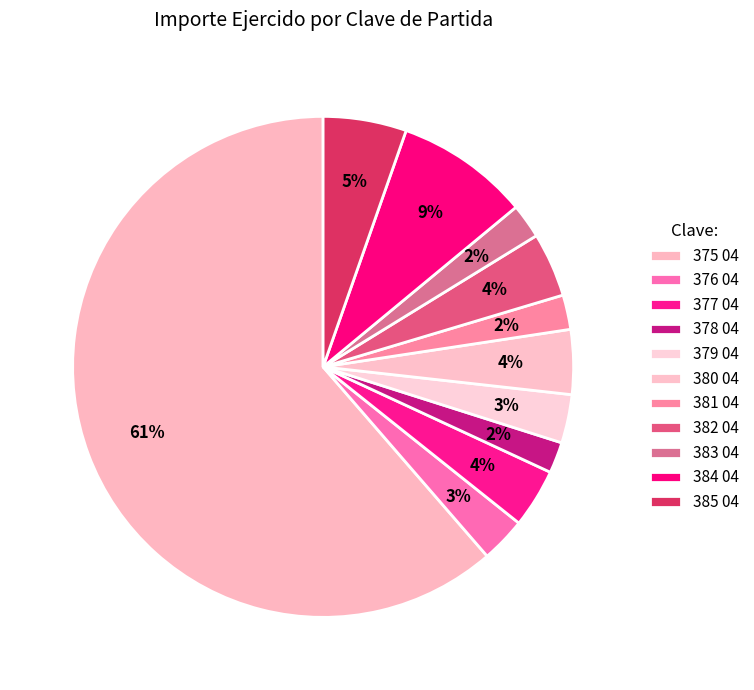

To the nearest percent, what portion does 382 04 represent?

4%